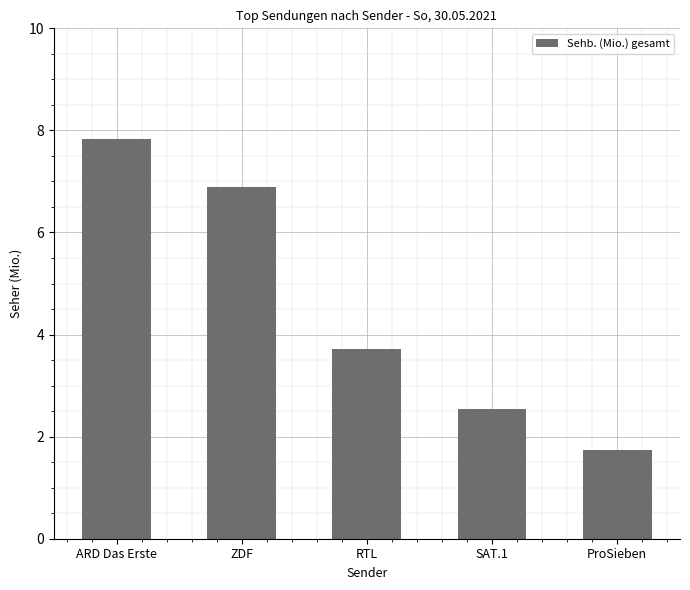

Reading right to left, list all the values displayed in this chart.

ProSieben=1.7	SAT.1=2.5	RTL=3.7	ZDF=6.9	ARD Das Erste=7.8